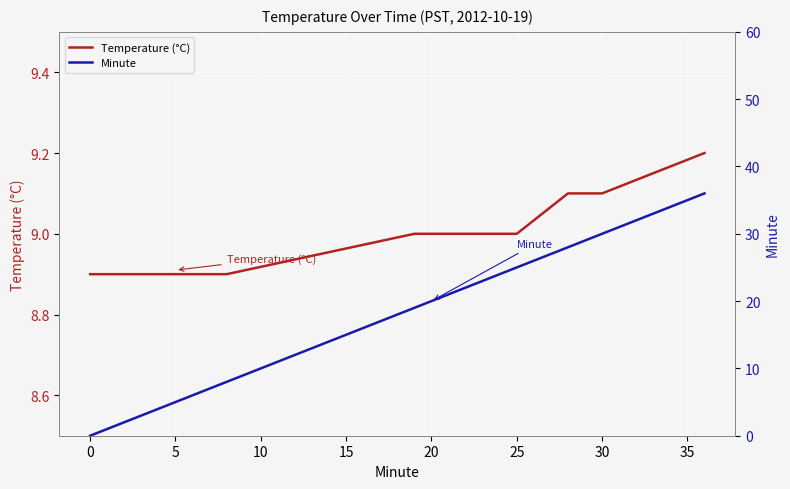

True or false: Temperature (°C) has a value of 4.2 at 0.

False